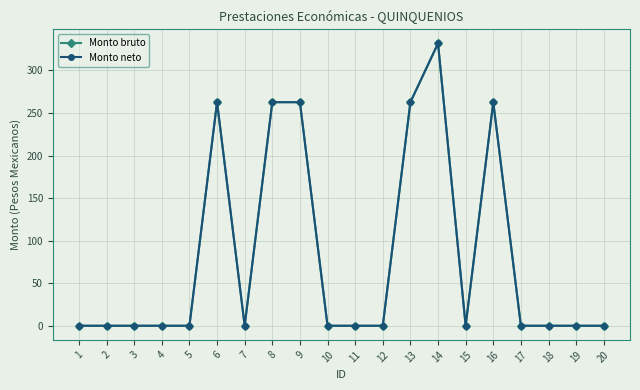

Is this an area chart (filled region under the line)?

No